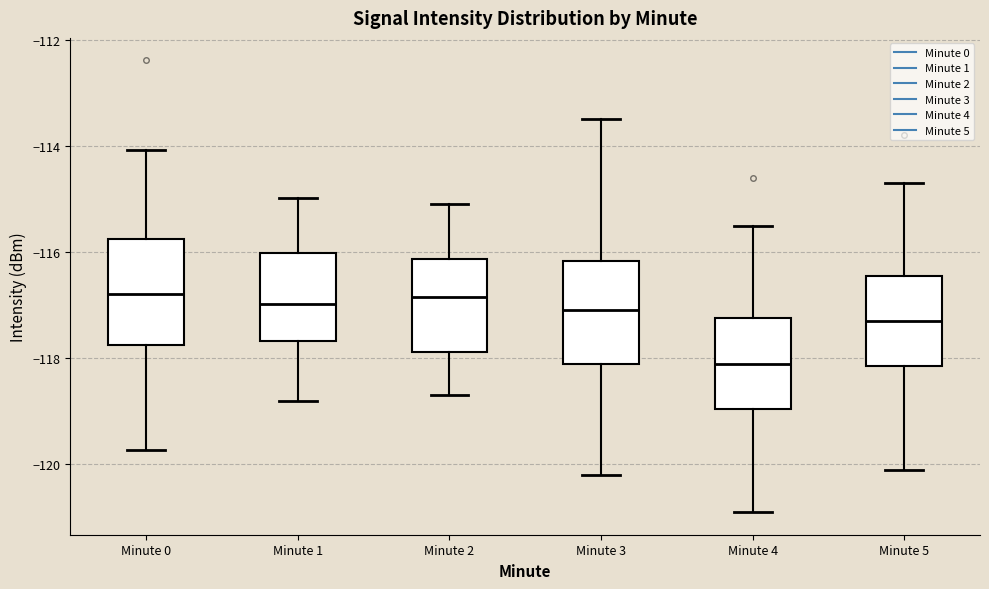

Reading left to right, transcribe this box plot: for each box, give where its median line is, the range the box spans, and where its two whiskers end, as read against the y-axis. The values are not printed on the chart, so give them approximately, as read against the axis.

Minute 0: median -116.8, box -117.8 to -115.8, whiskers -119.8 to -114.0
Minute 1: median -117.0, box -117.6 to -116.0, whiskers -118.8 to -115.0
Minute 2: median -116.8, box -117.8 to -116.2, whiskers -118.6 to -115.0
Minute 3: median -117.0, box -118.0 to -116.2, whiskers -120.2 to -113.4
Minute 4: median -118.0, box -119.0 to -117.2, whiskers -120.8 to -115.4
Minute 5: median -117.2, box -118.2 to -116.4, whiskers -120.0 to -114.6